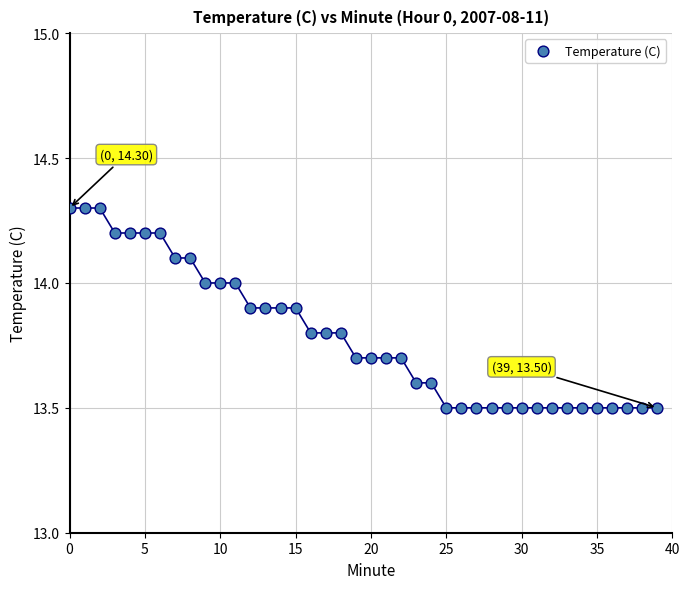

What is the range of Y values (max minus min)?

0.8